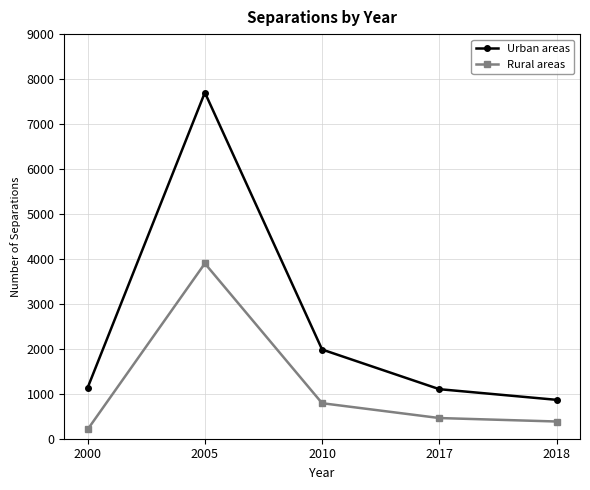

Which series has the largest total across all categories?

Urban areas